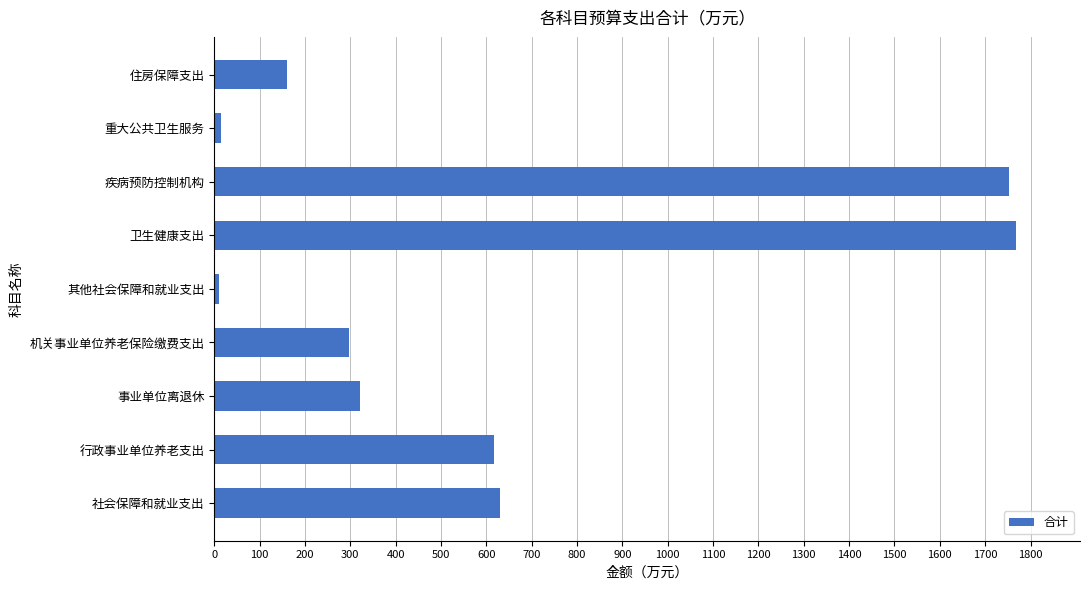

Approximately how many times larger is the value at 行政事业单位养老支出 compared to 疾病预防控制机构?

0.4